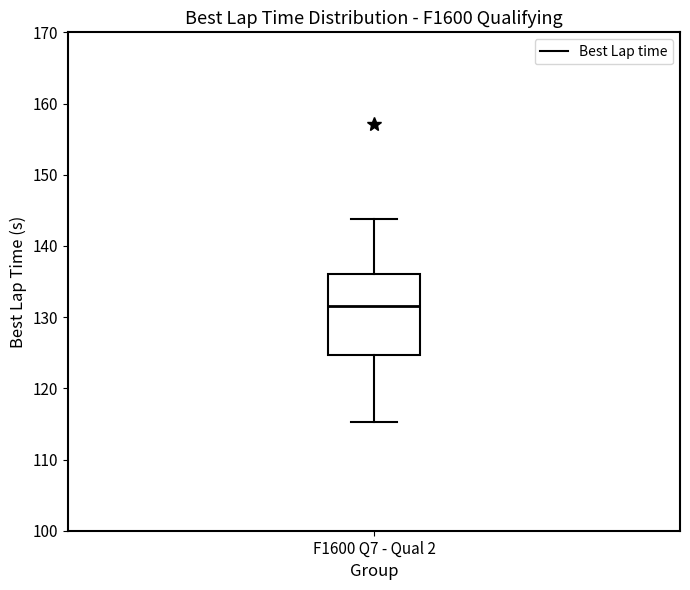

Read this box plot against the y-axis: the position of the median line, the range covered by the box, and the ends of both whiskers. The values are not printed on the chart, so give them approximately, as read against the axis.

median 131, box 125 to 136, whiskers 115 to 144